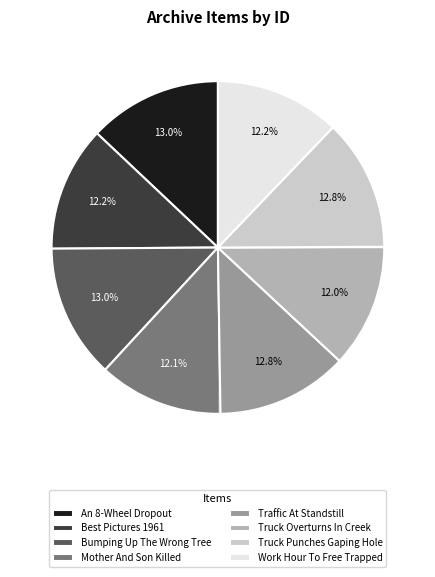

How much of the chart is everything except Best Pictures 1961?

87.8%